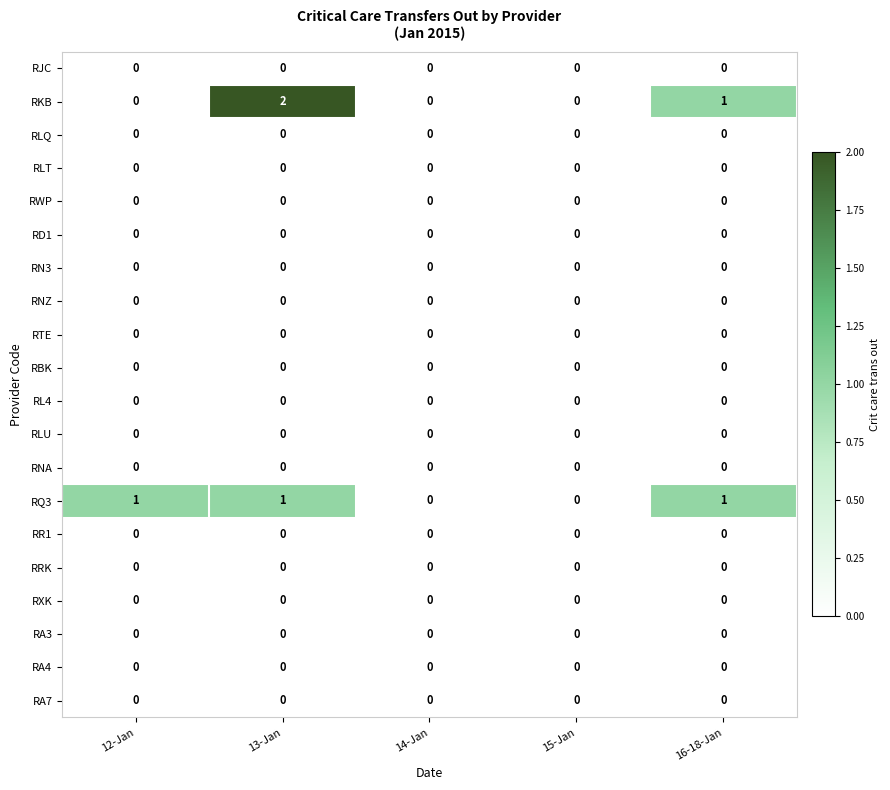

Is it true that RA4 equals 0 at 15-Jan?

True